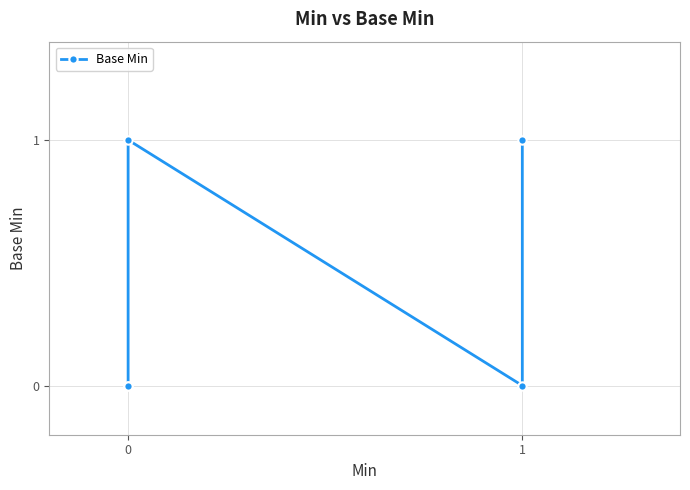

The value at 0 is 0. True or false?

False